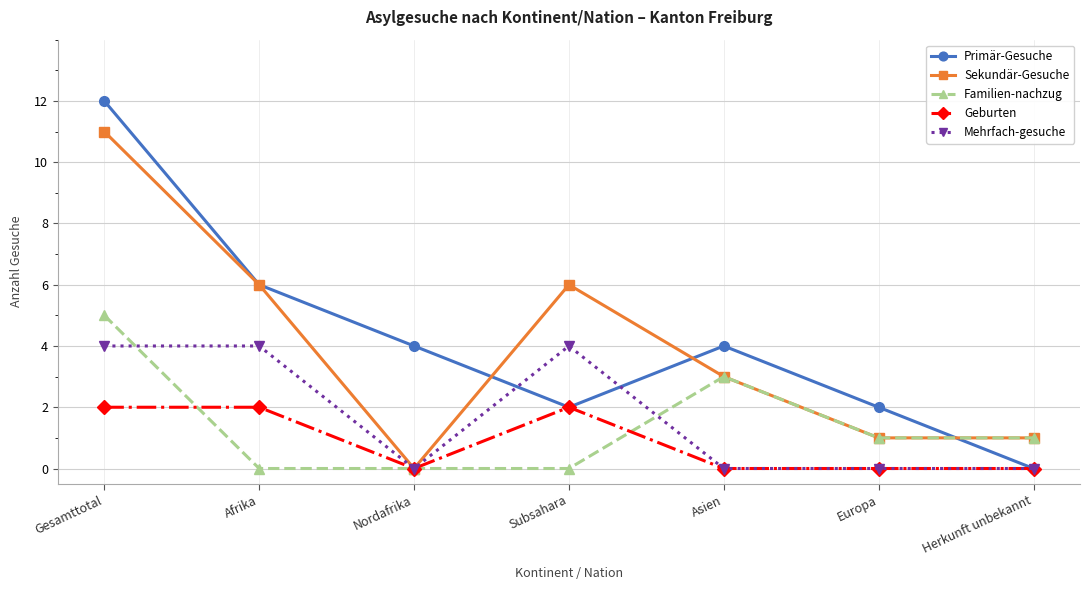

How many intersections are there between Familien-nachzug and Primär-Gesuche?

1